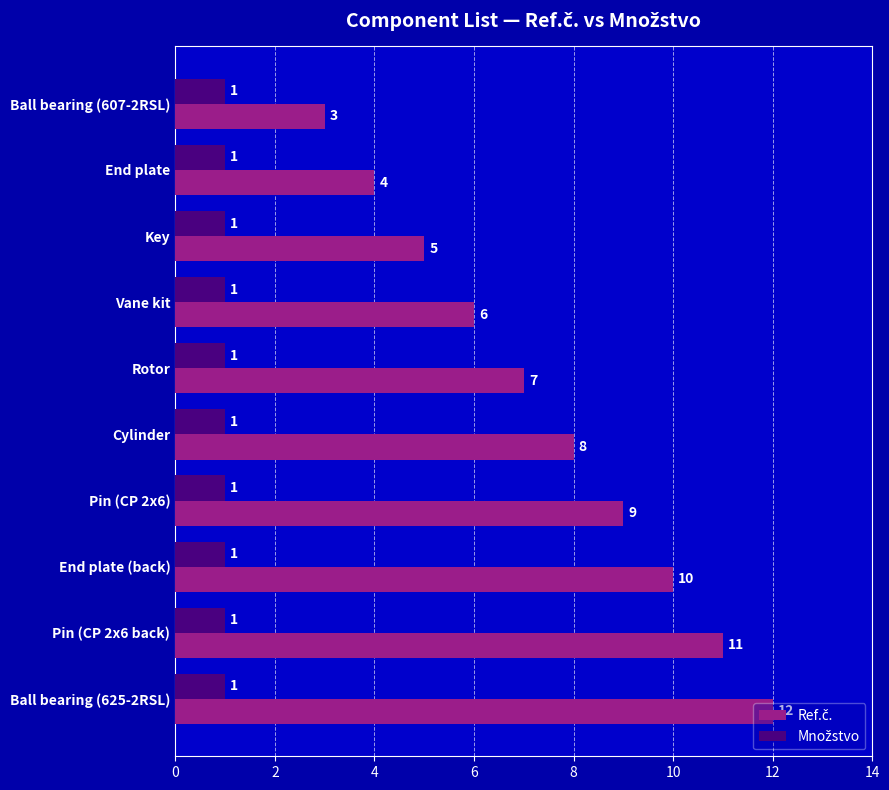

Which label corresponds to the largest value in the chart?

Ball bearing (625-2RSL)